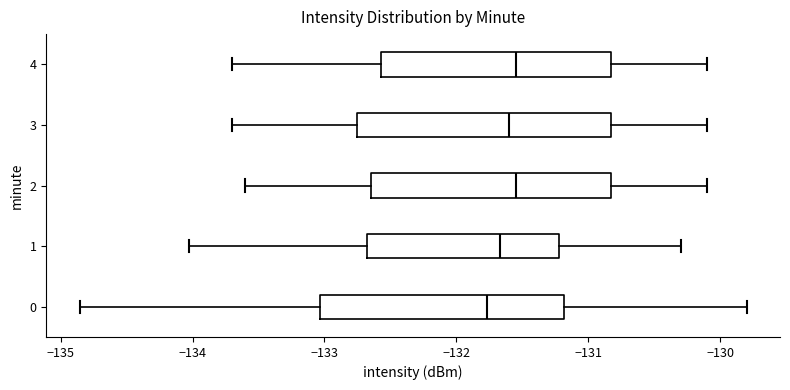

Where does the median line of the box at y = 2 sit on the x-axis? The values are not printed on the chart, so give them approximately, as read against the axis.

-131.5